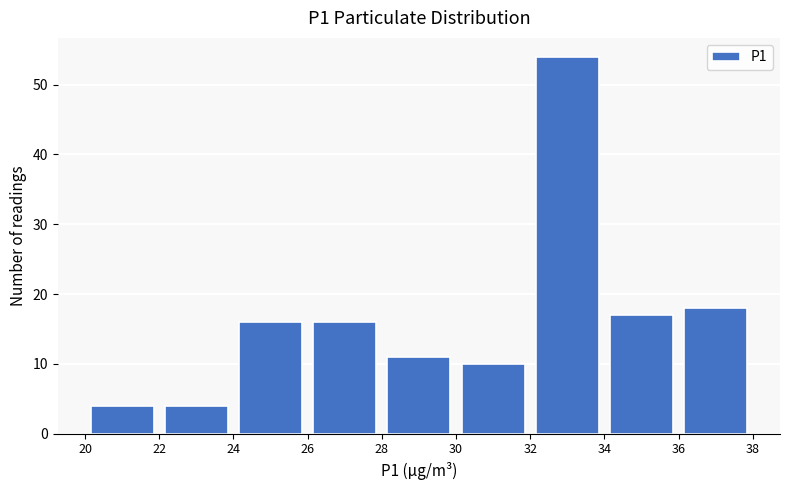

Reading left to right, list every bar in this chart as the range it spans on the x-axis followed by its height. The values are not printed on the chart, so give them approximately, as read against the axis.

20 to 22: 4
22 to 24: 4
24 to 26: 16
26 to 28: 16
28 to 30: 11
30 to 32: 10
32 to 34: 54
34 to 36: 17
36 to 38: 18